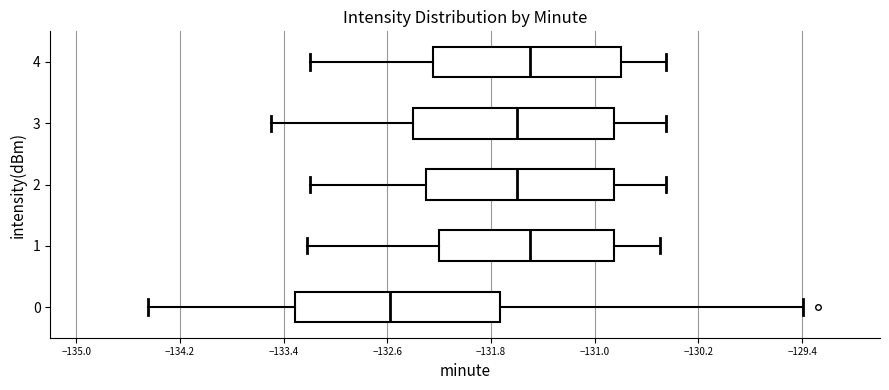

Where does the median line of the box at y = 2 sit on the x-axis? The values are not printed on the chart, so give them approximately, as read against the axis.

-131.6